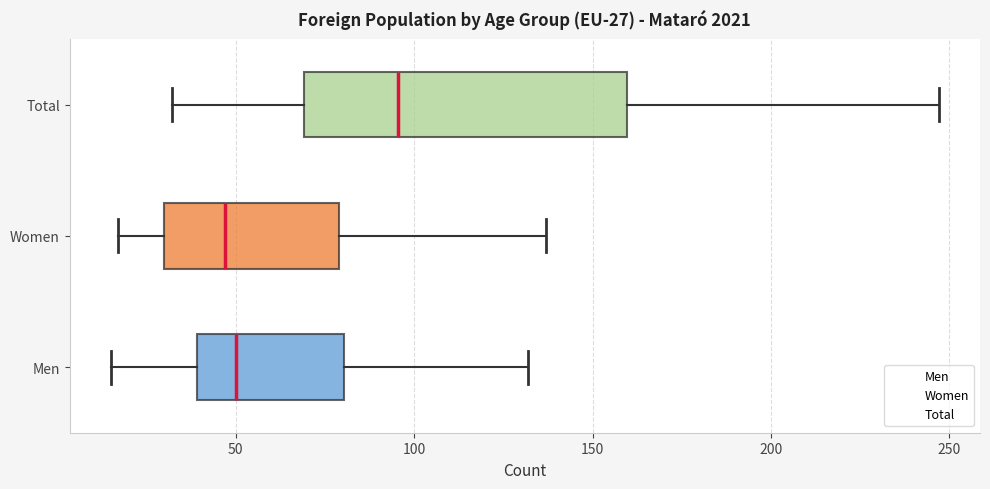

Comparing the boxes themselves (not the whiskers), which one is the widest?

Total